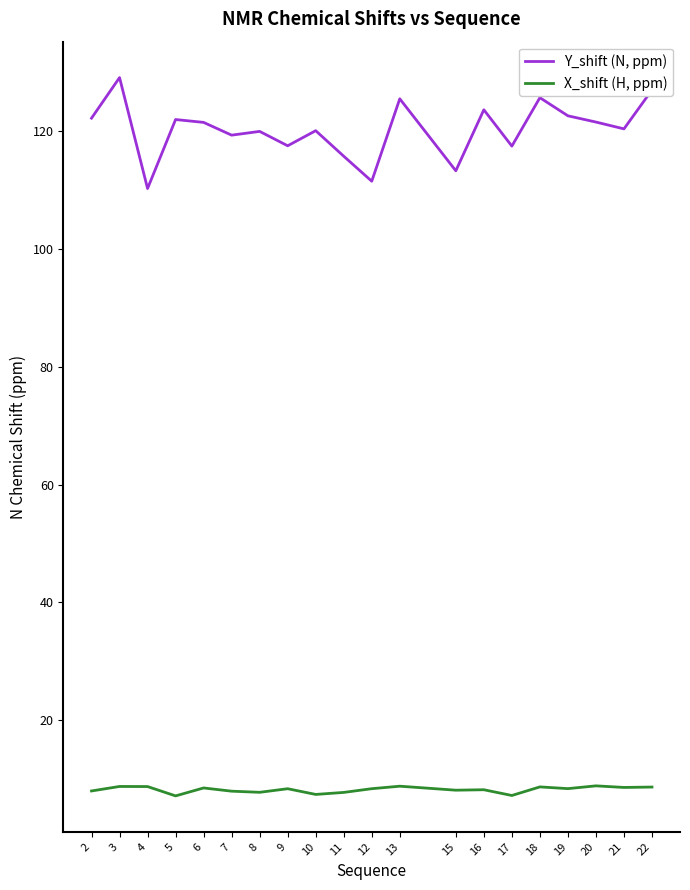

True or false: X_shift (H, ppm) has a value of 1.8 at 16.

False